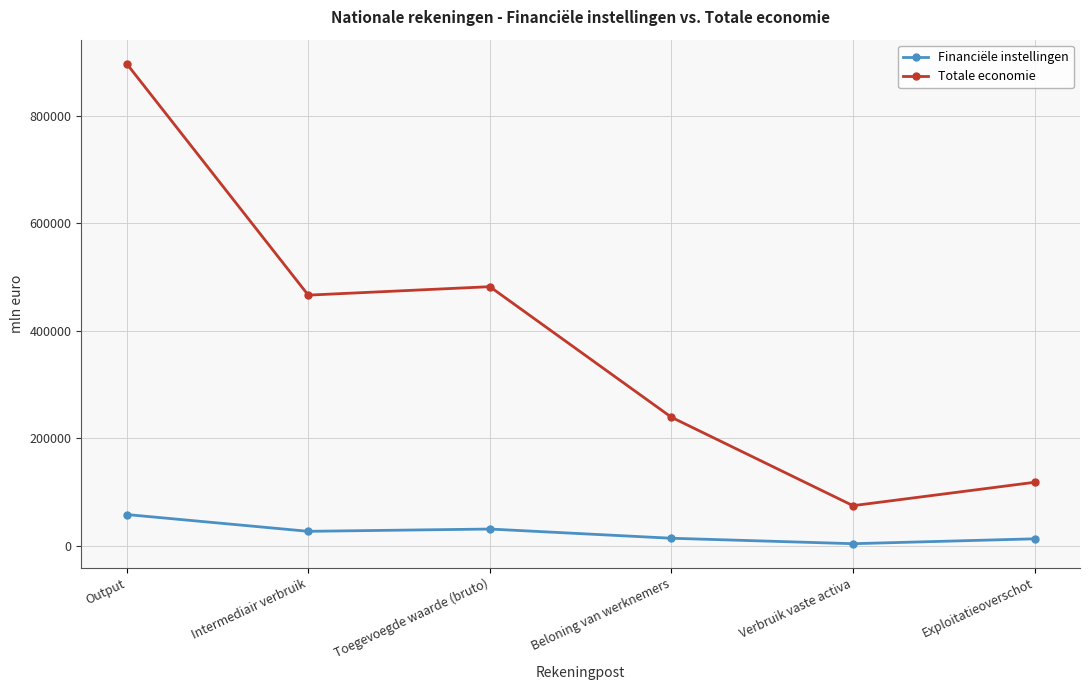

The Totale economie series shows 48709 at Exploitatieoverschot. True or false?

False